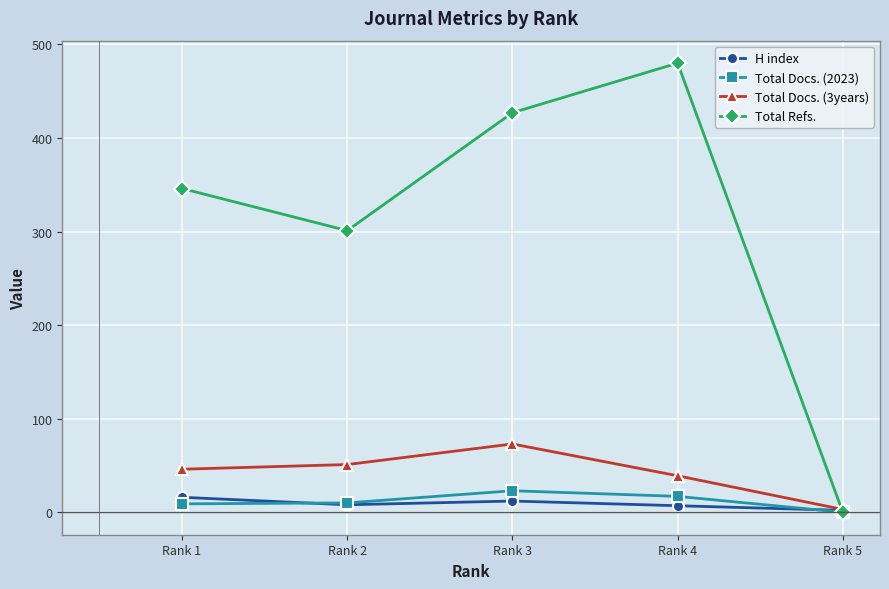

Which series changed the most between Rank 1 and Rank 3?

Total Refs.